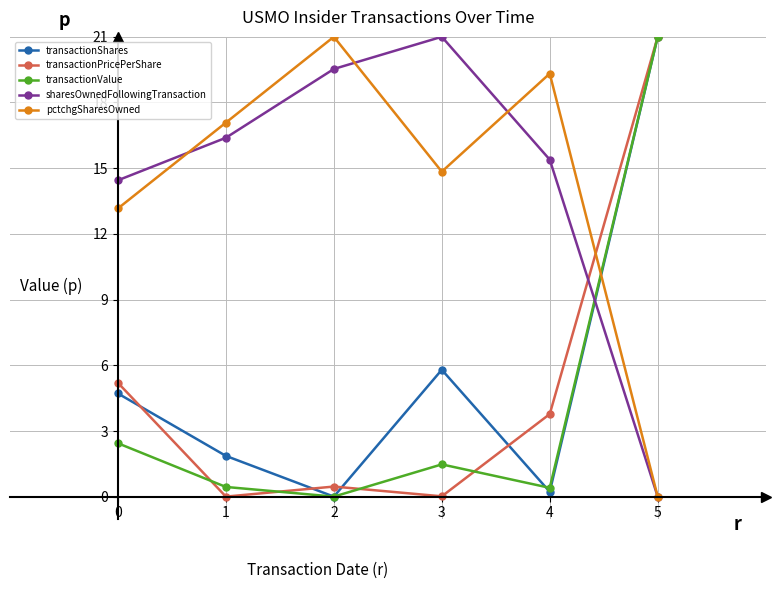

Does the chart have visible grid lines?

Yes